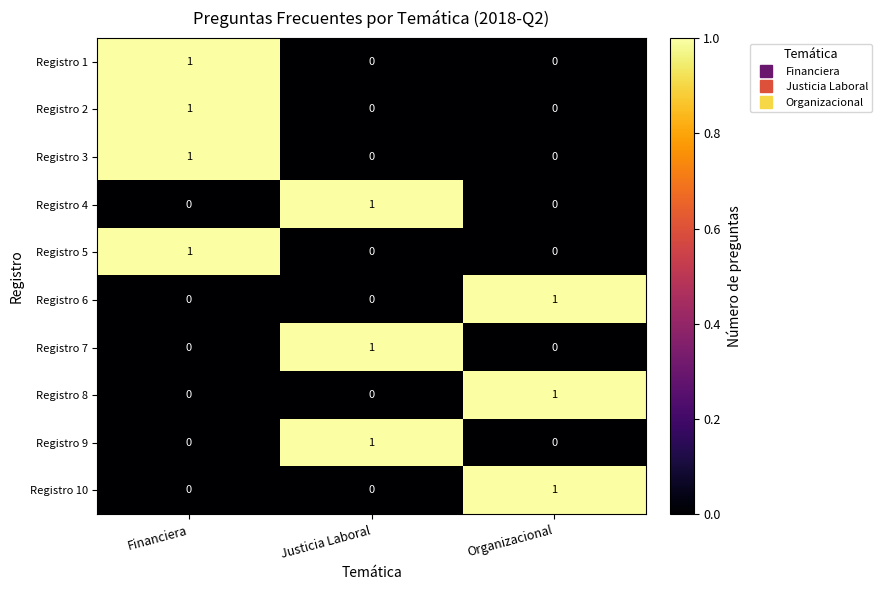

What is the total value across all series at Organizacional?

3